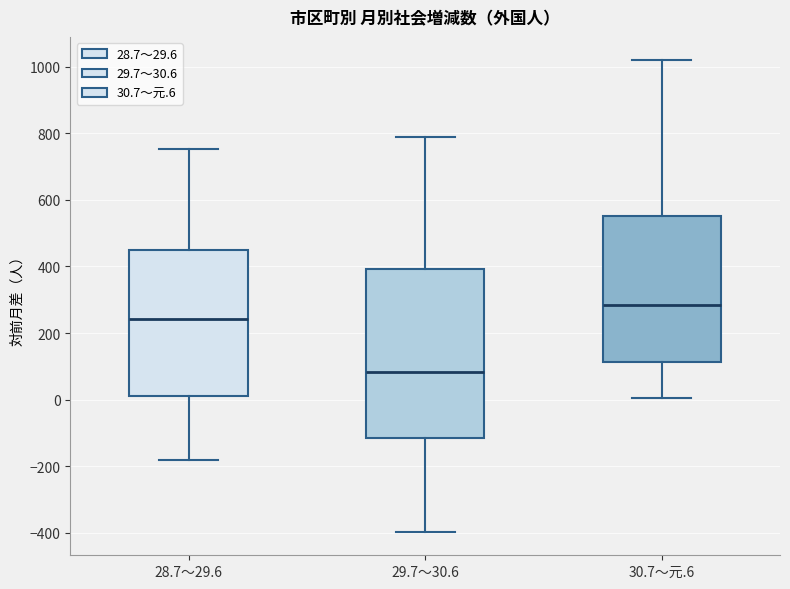

Where does the lower whisker of the box for 28.7～29.6 end on the y-axis? The values are not printed on the chart, so give them approximately, as read against the axis.

-180